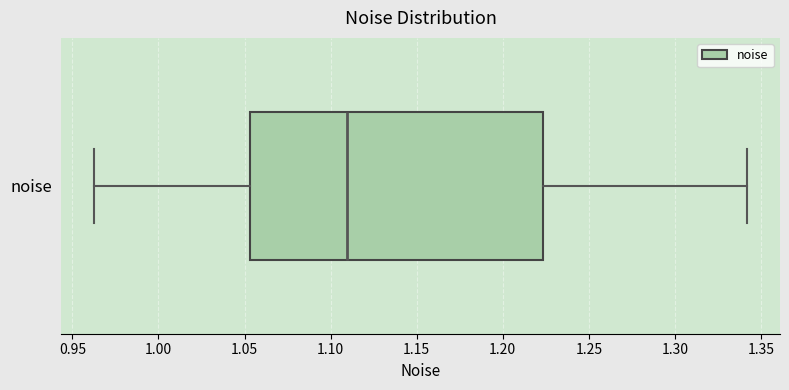

Transcribe this box plot: give where the median line is, the range the box spans, and where the two whiskers end, as read against the x-axis. The values are not printed on the chart, so give them approximately, as read against the axis.

median 1.110, box 1.055 to 1.225, whiskers 0.965 to 1.340